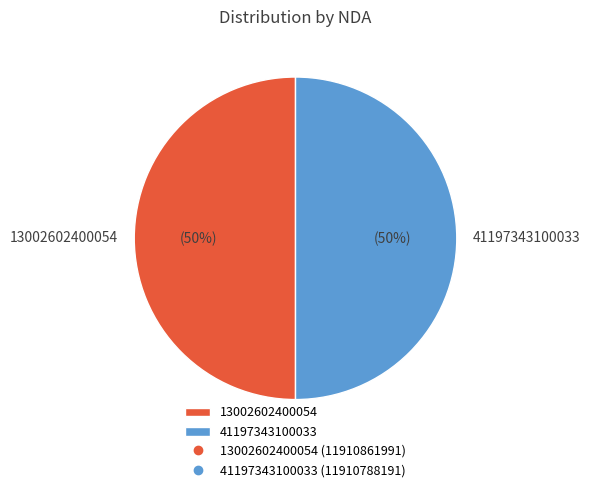

Is it true that 13002602400054 is 50% of the pie?

True